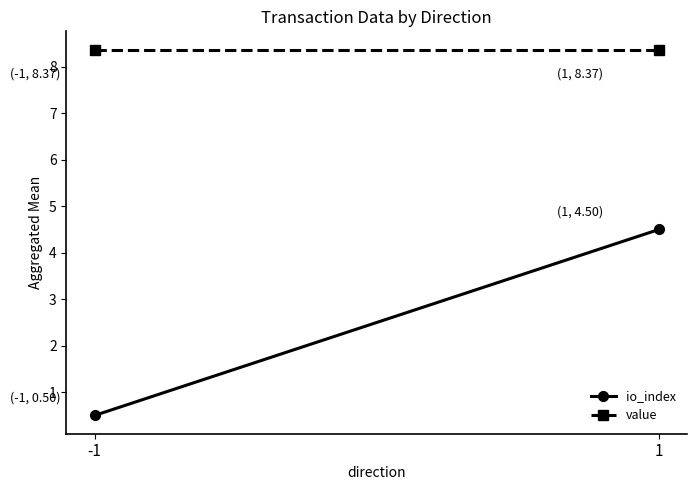

Which has a higher value, 1 or -1?

1